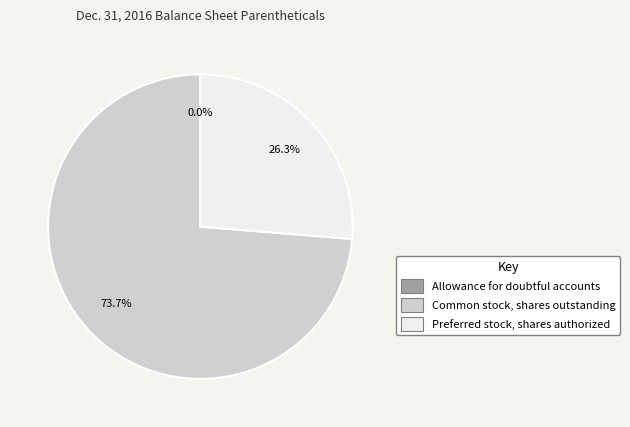

What percentage do Common stock, shares outstanding and Preferred stock, shares authorized together represent?

100.0%